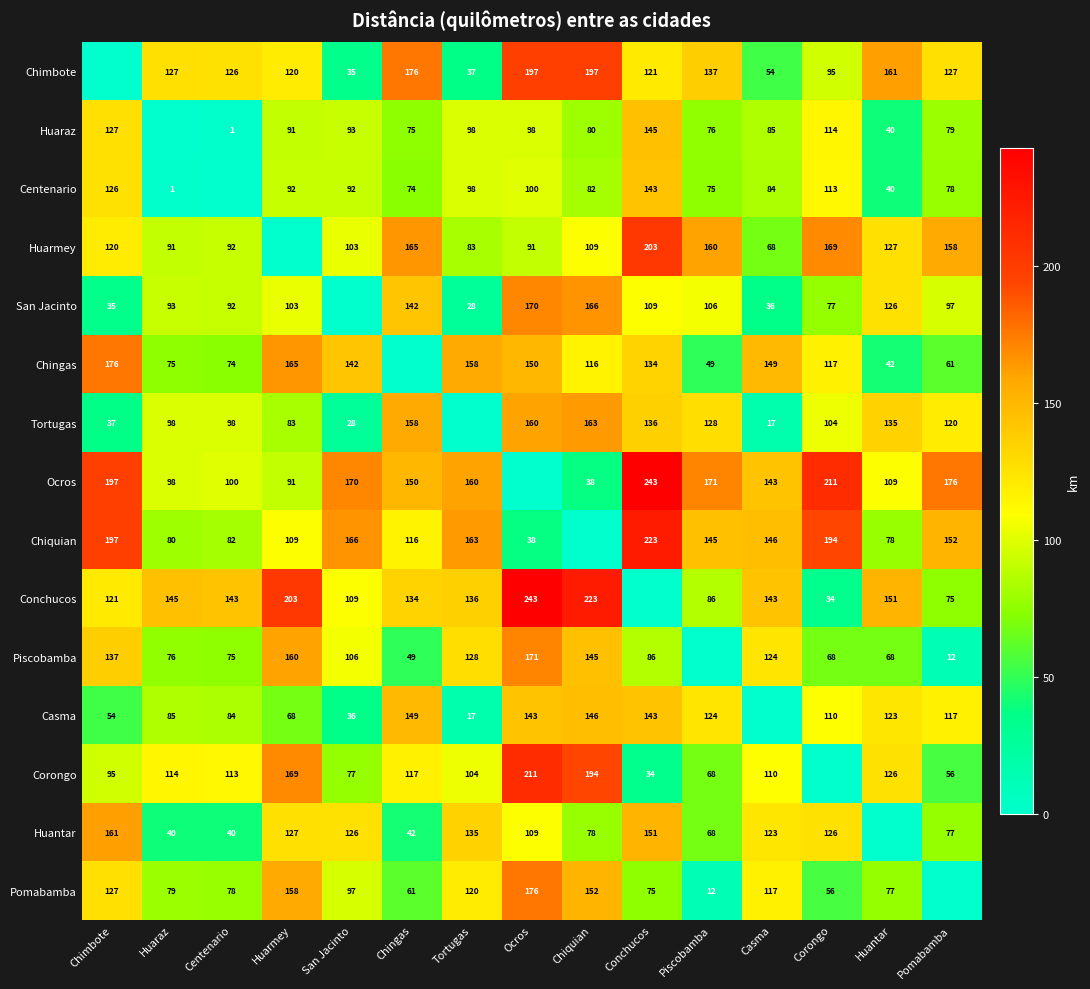

Count the number of data series in this chart.

15